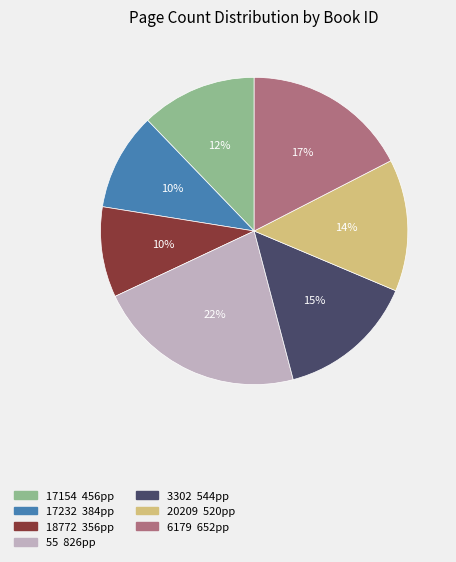

Combined, do 55 826pp and 17232 384pp account for over 50%?

No